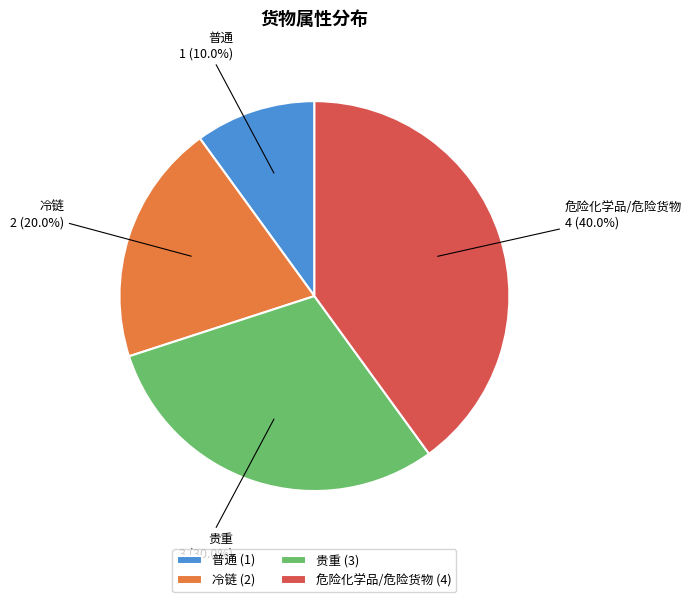

Combined, do 贵重 and 普通 account for over 50%?

No